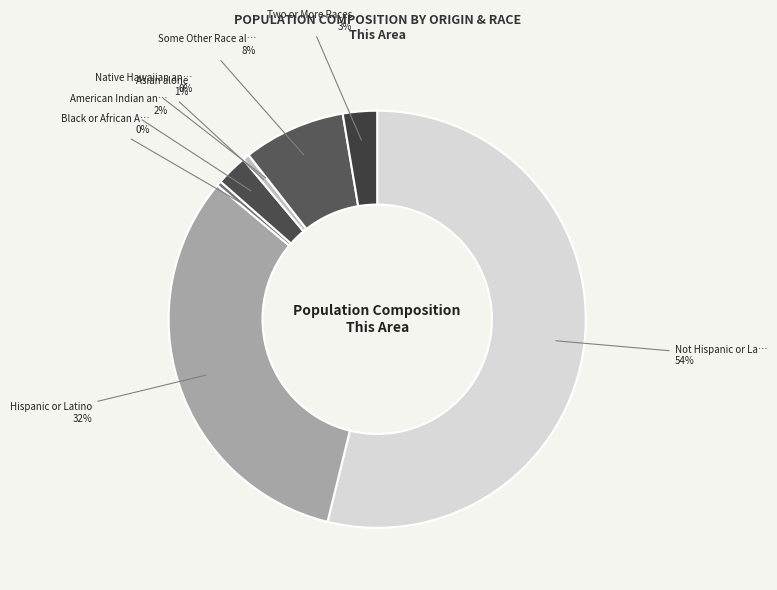

To the nearest percent, what percentage of the pie is American Indian and Alaska Native?

2%